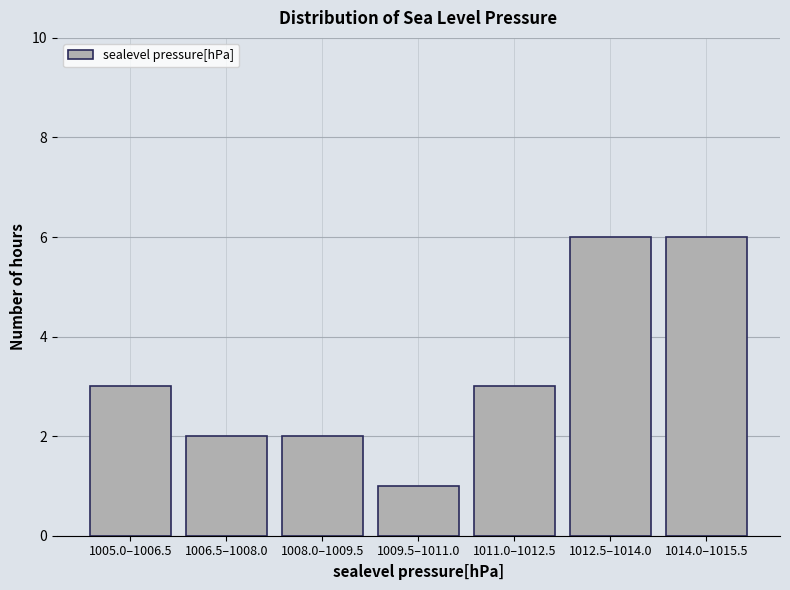

Reading left to right, what are all the values shown in this chart?

1005.0–1006.5=3	1006.5–1008.0=2	1008.0–1009.5=2	1009.5–1011.0=1	1011.0–1012.5=3	1012.5–1014.0=6	1014.0–1015.5=6